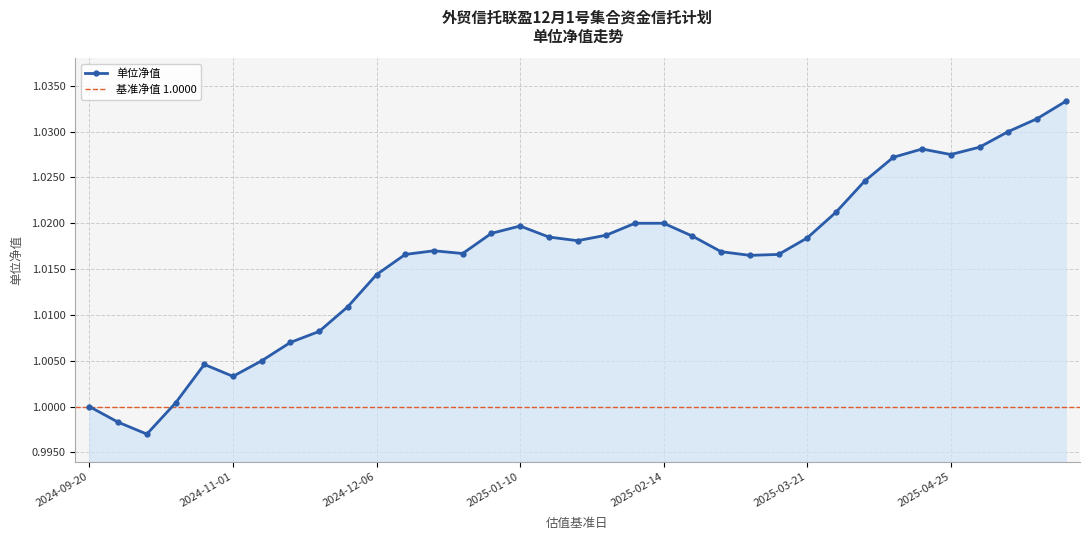

True or false: there are more than 2 points higher than both neighbors.

True